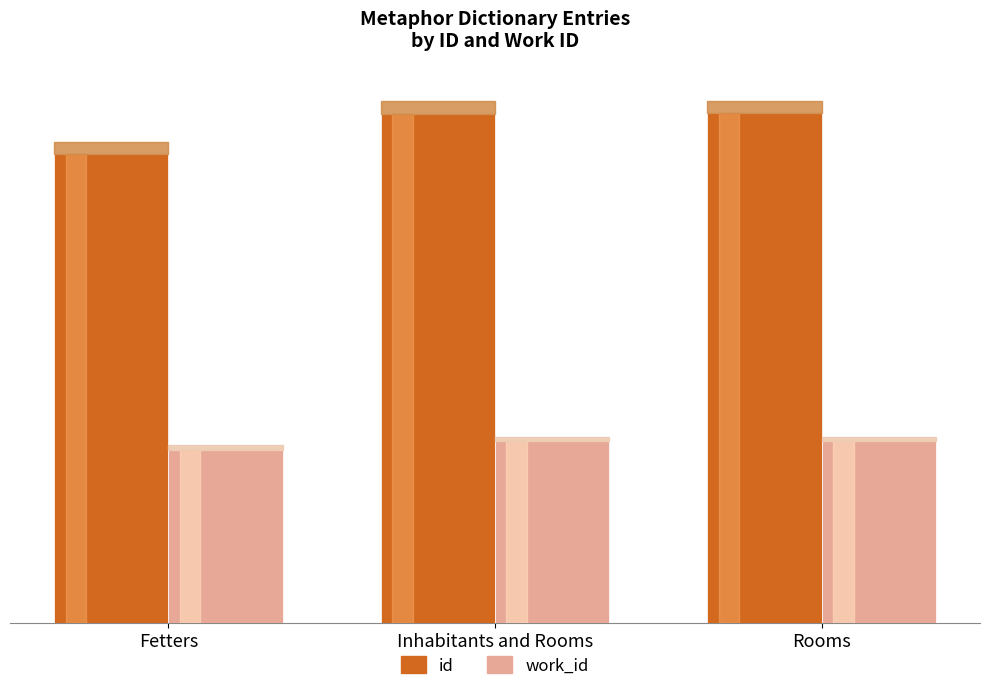

Reading left to right, what are all the values shown in this chart?

id: Fetters=19193	Inhabitants and Rooms=20840	Rooms=20841
work_id: Fetters=7097	Inhabitants and Rooms=7447	Rooms=7447